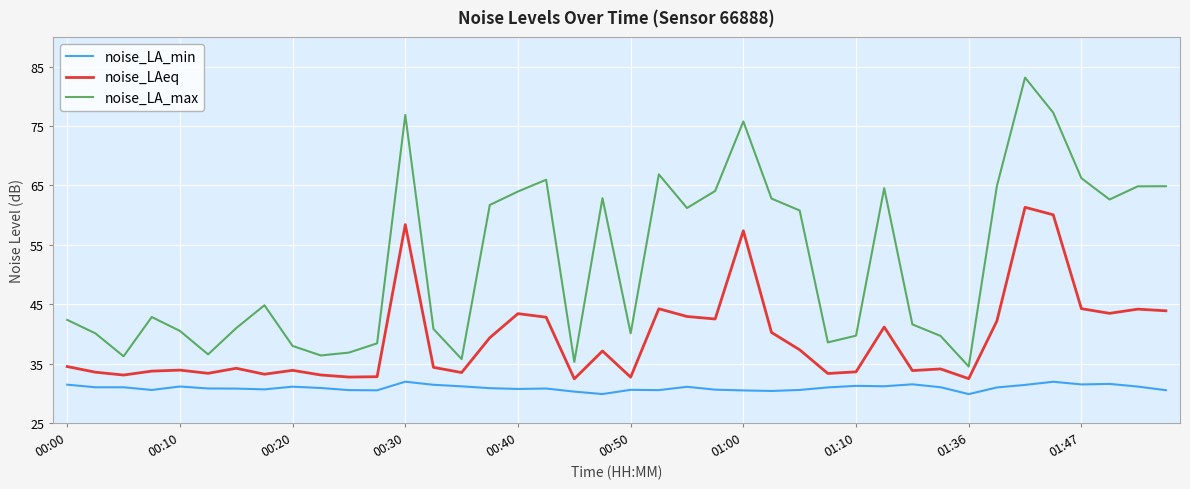

What is the average value of the noise_LA_max series?

52.3